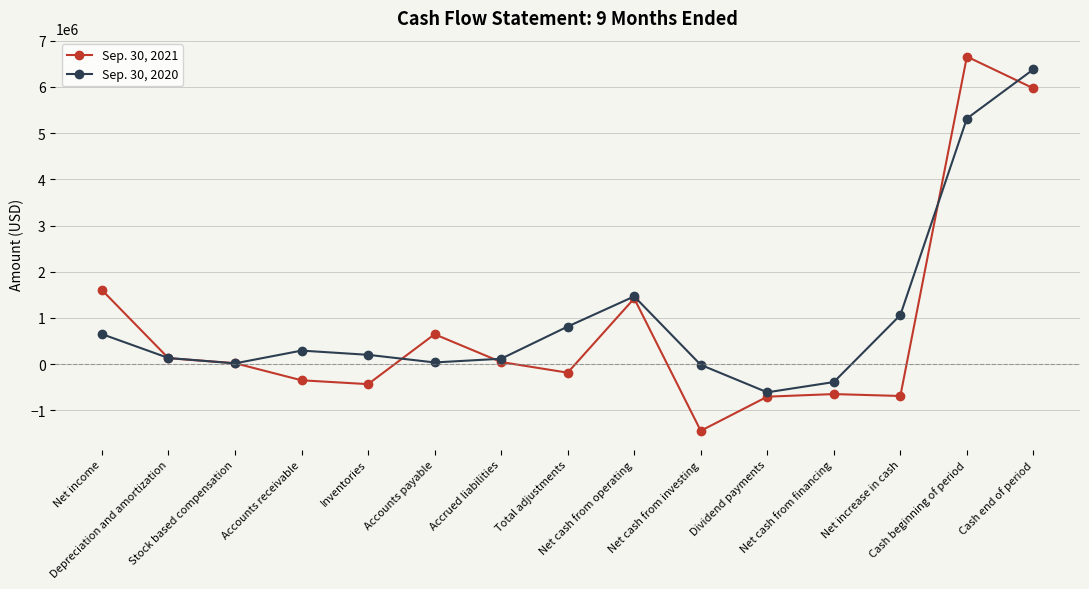

Rank the series at Net cash from operating from lowest to highest value.

Sep. 30, 2021, Sep. 30, 2020